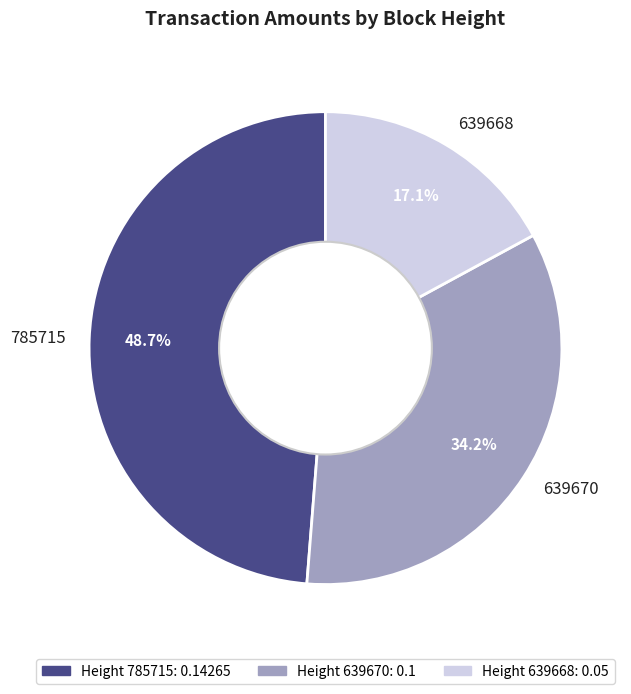

Is it true that 639668 is 17% of the pie?

True